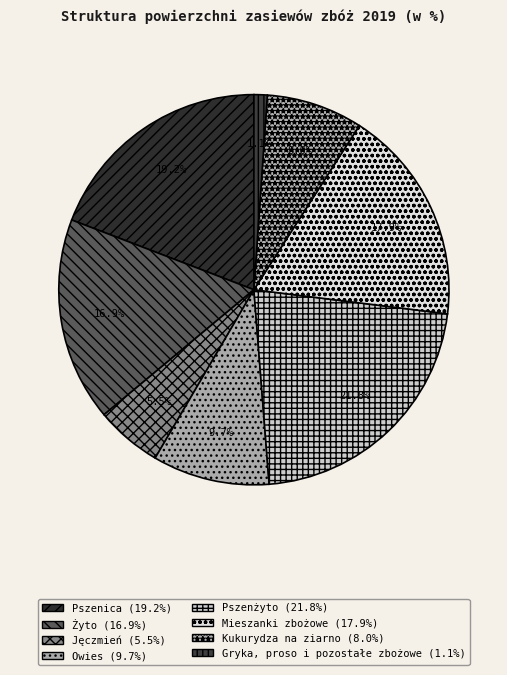

What portion of the pie excludes Jęczmień?

94.5%